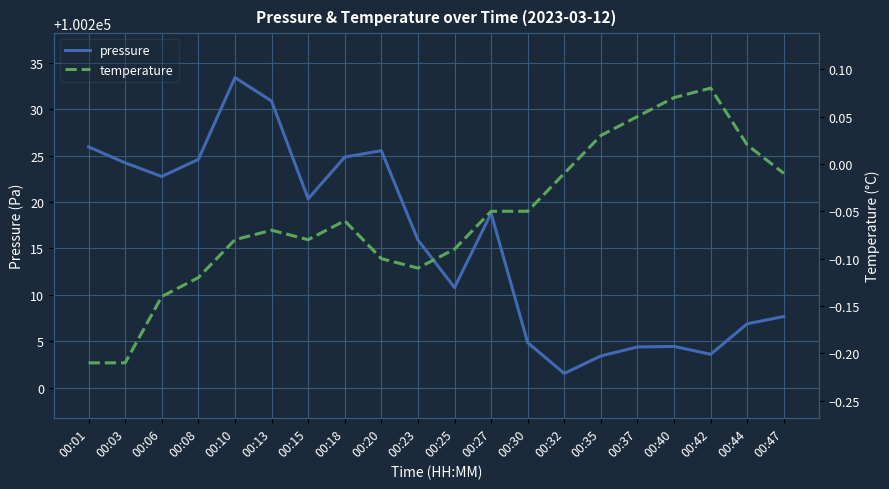

True or false: temperature and pressure intersect in this chart.

False